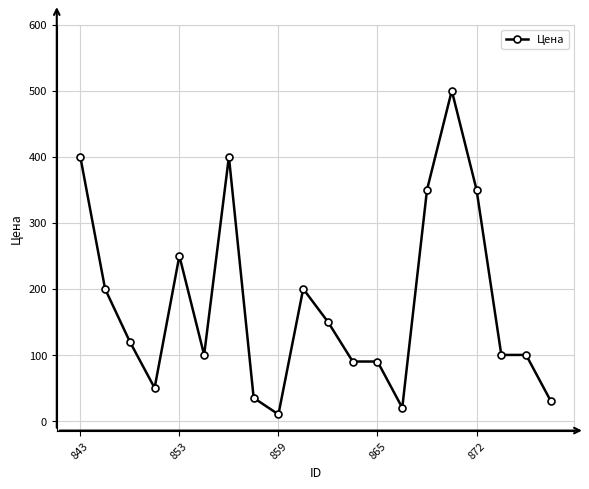

How many data points does each series have?

20